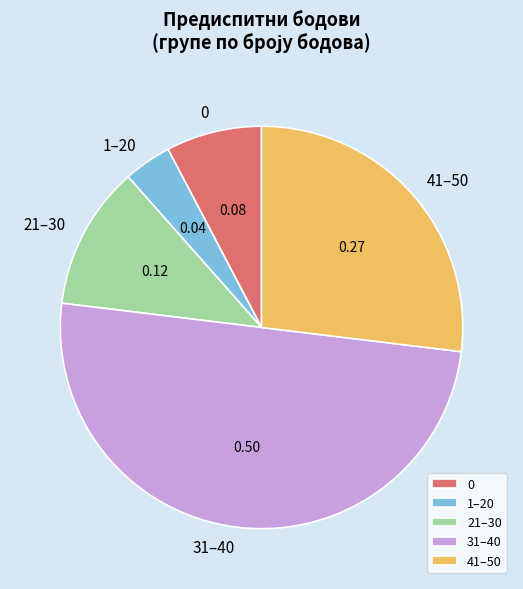

How many segments does this pie chart have?

5